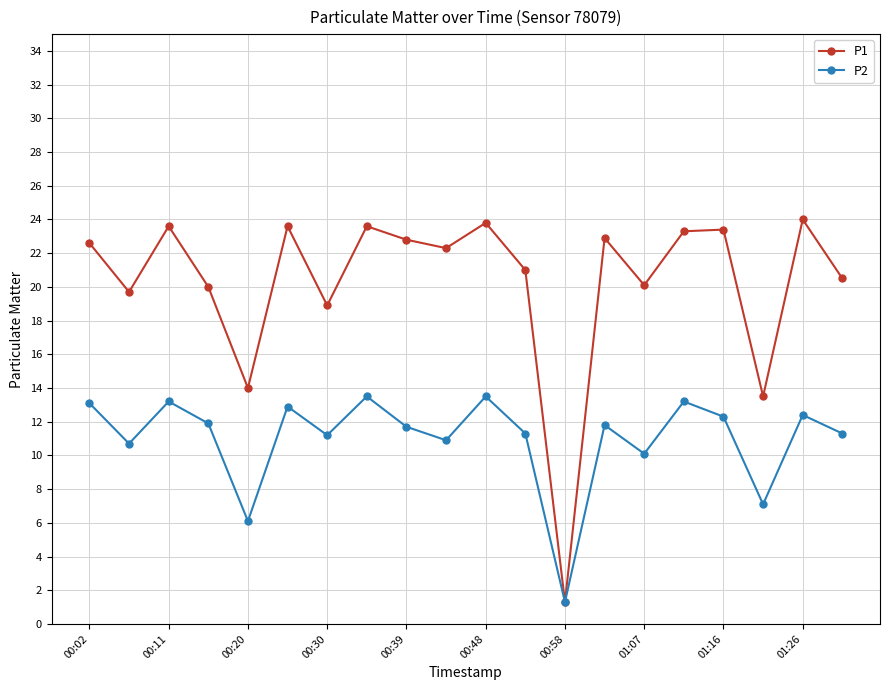

Rank the series by their maximum value, from highest to lowest.

P1, P2